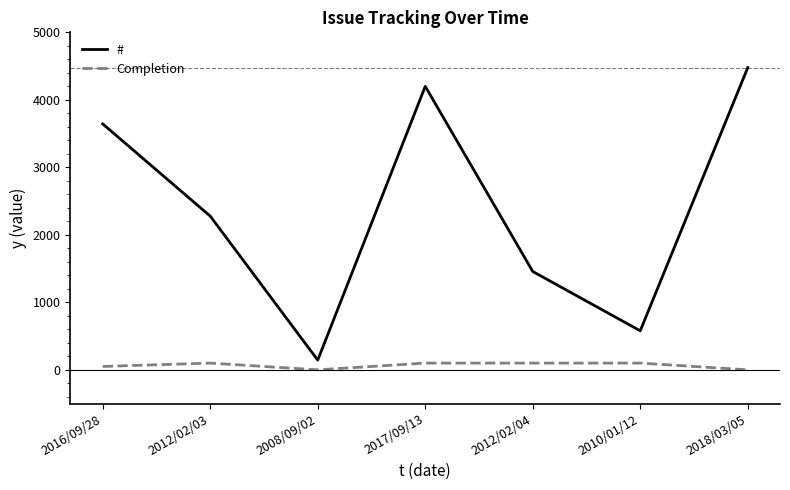

True or false: Completion and # intersect in this chart.

False